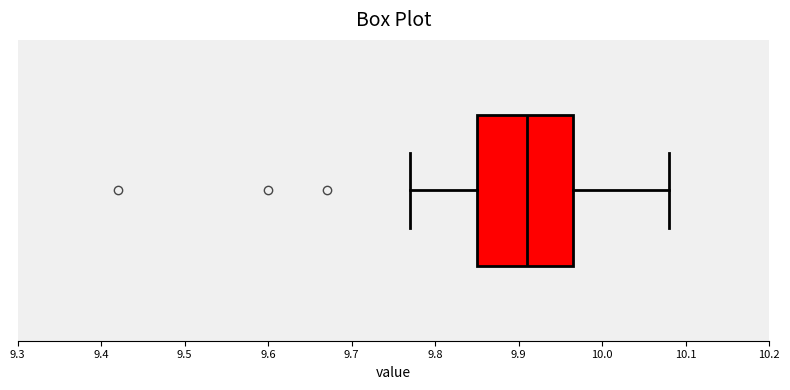

Where is the right edge of the box on the x-axis? The values are not printed on the chart, so give them approximately, as read against the axis.

9.97